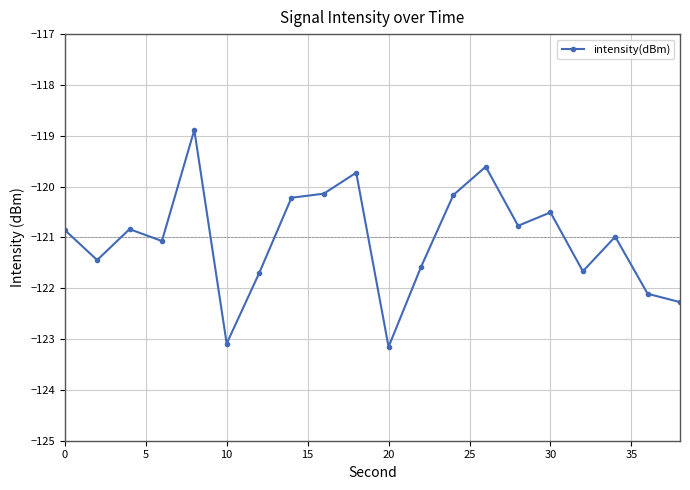

What is the smallest value displayed?

-123.2